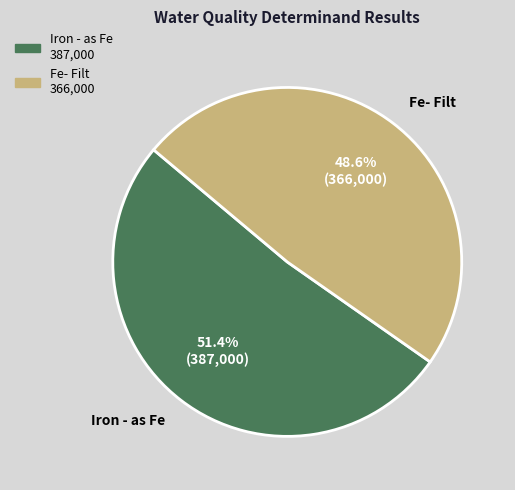

Approximately how many times larger is the value at Iron - as Fe compared to Fe- Filt?

1.1